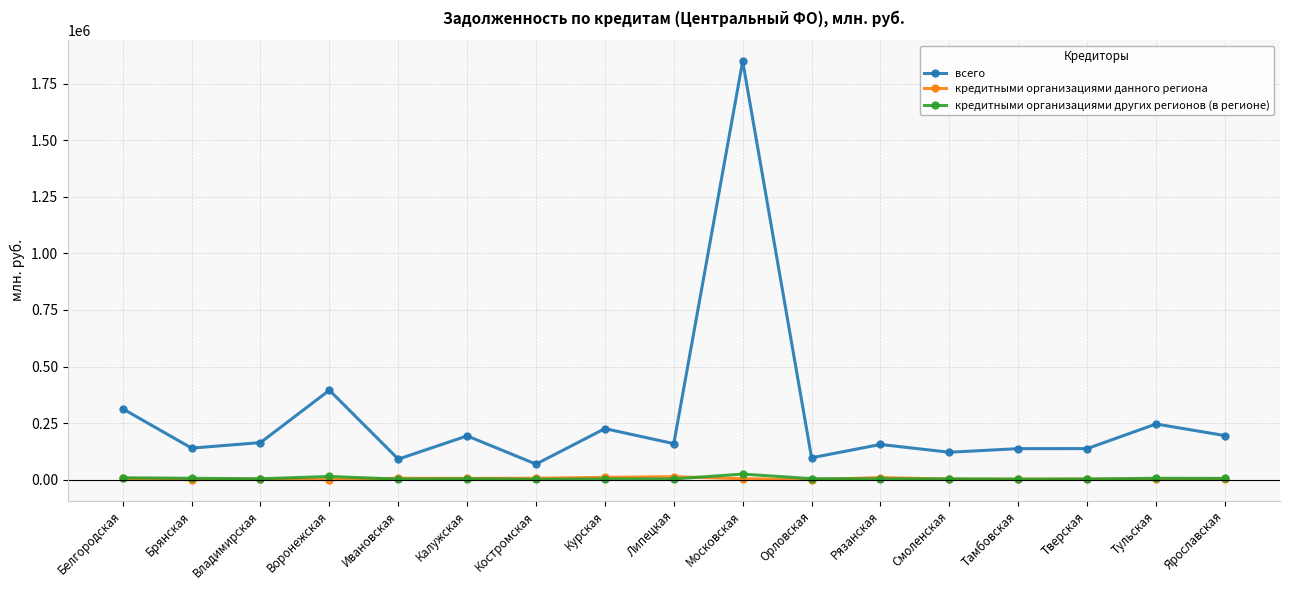

True or false: всего and кредитными организациями других регионов (в регионе) cross at least once.

False